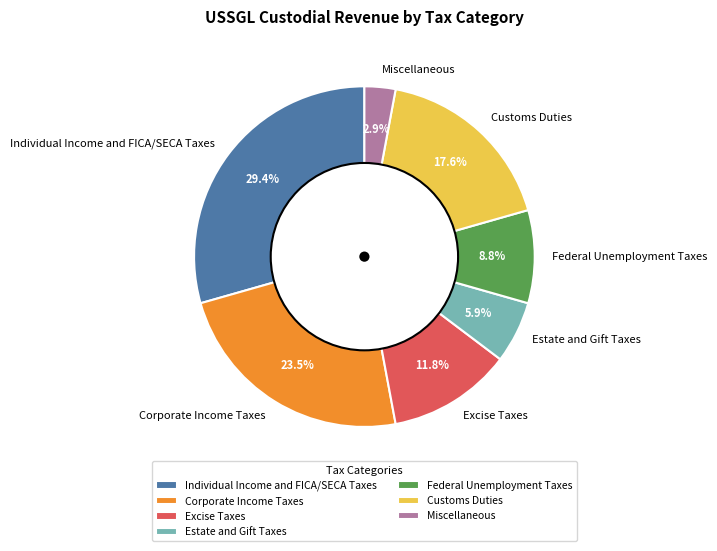

Does any single category account for the majority?

No